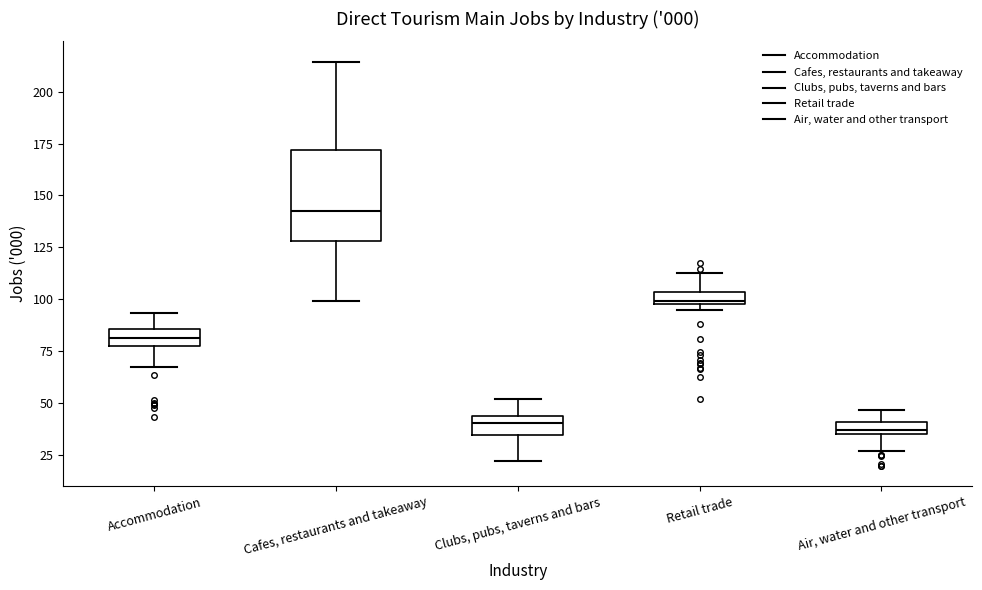

Where does the upper whisker of the box for Air, water and other transport end on the y-axis? The values are not printed on the chart, so give them approximately, as read against the axis.

45